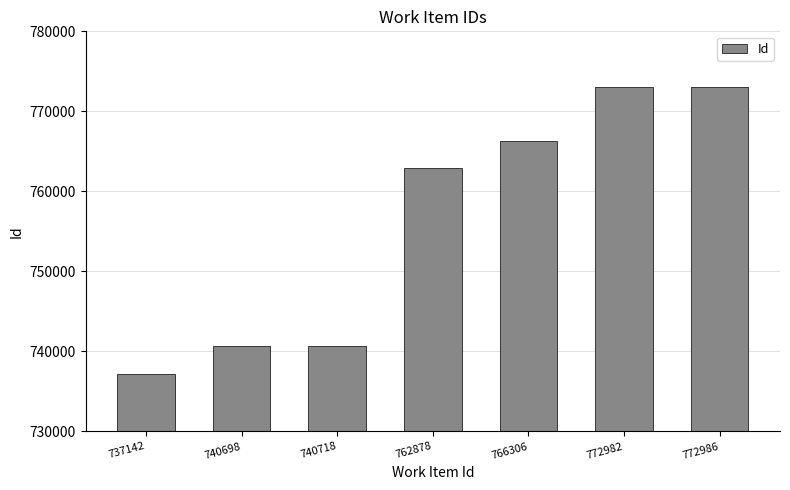

What is the average value?

756244